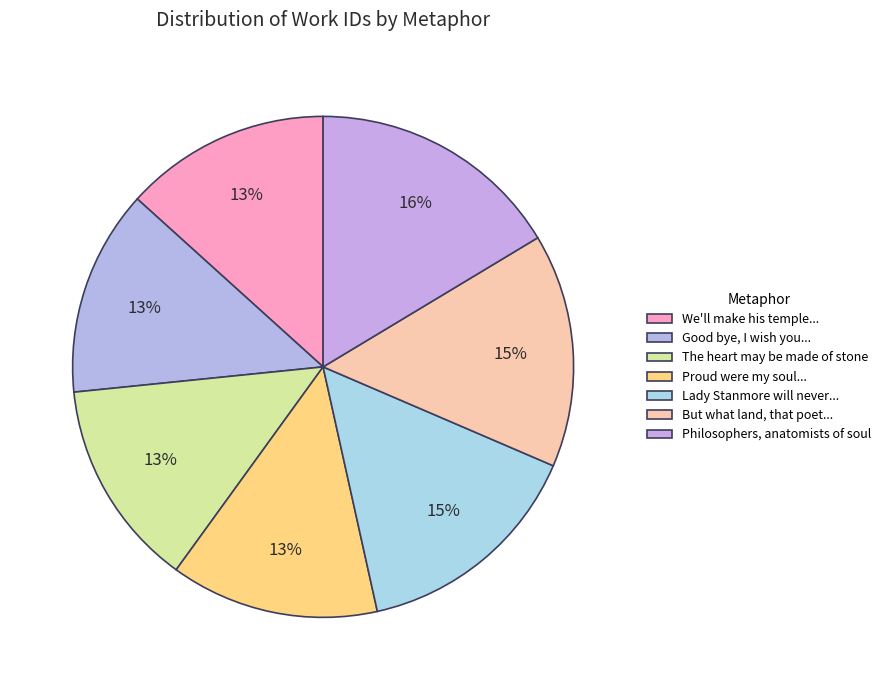

Which slice is the smallest?

We'll make his temple in our breast